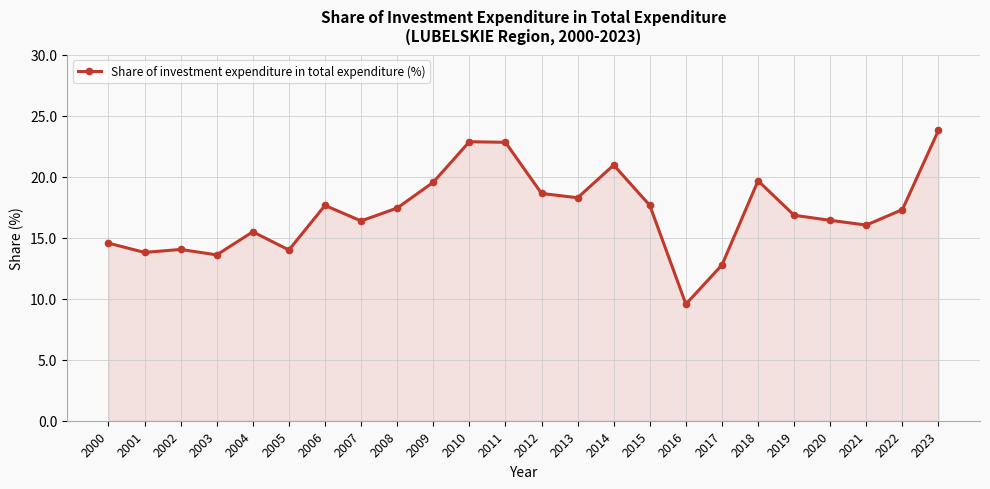

Where is the first local minimum?

2001